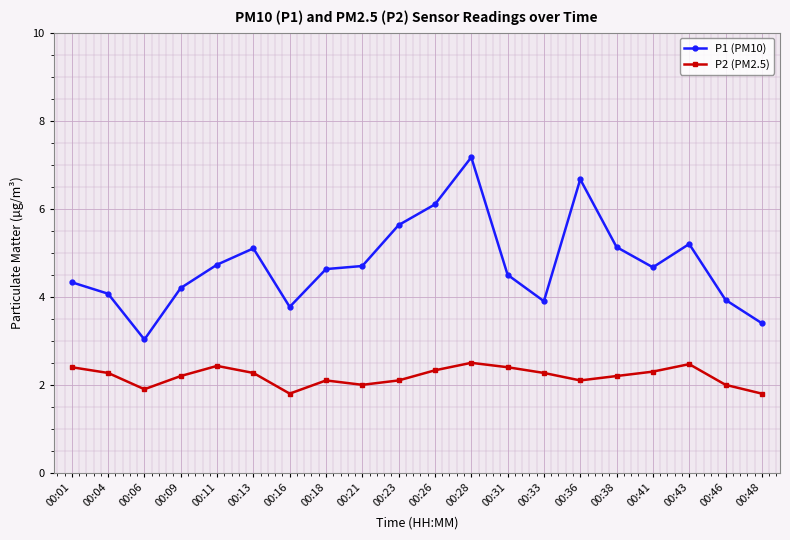

True or false: P1 (PM10) and P2 (PM2.5) cross at least once.

False